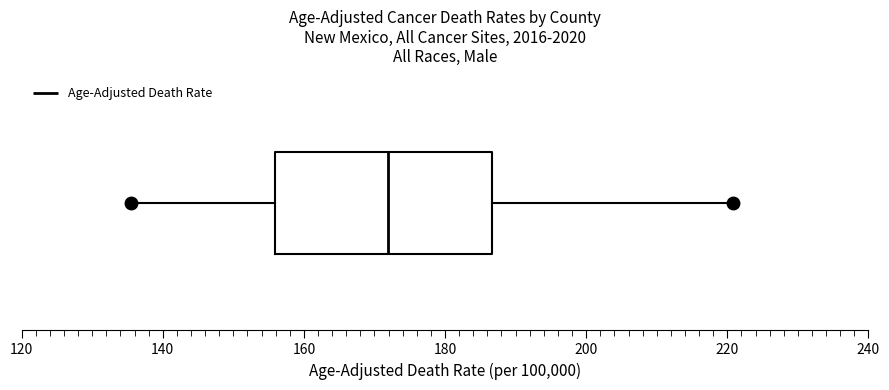

Transcribe this box plot: give where the median line is, the range the box spans, and where the two whiskers end, as read against the x-axis. The values are not printed on the chart, so give them approximately, as read against the axis.

median 172, box 156 to 186, whiskers 136 to 220